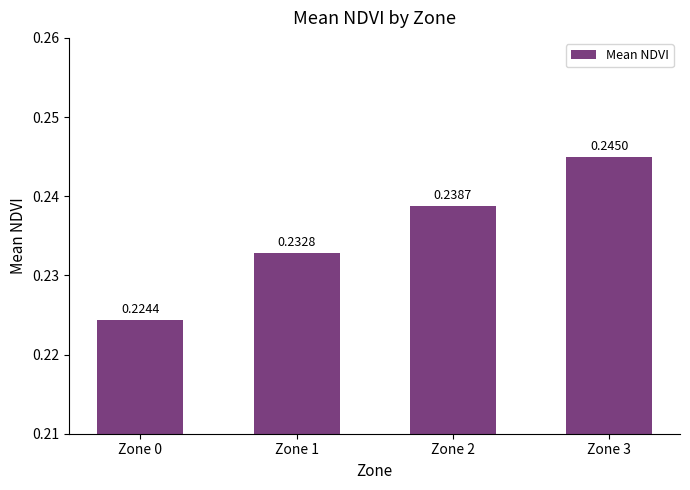

Rank the categories by value from lowest to highest.

Zone 0, Zone 1, Zone 2, Zone 3